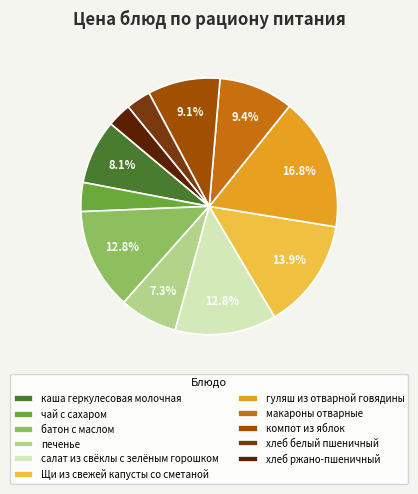

Which slice is the largest?

гуляш из отварной говядины